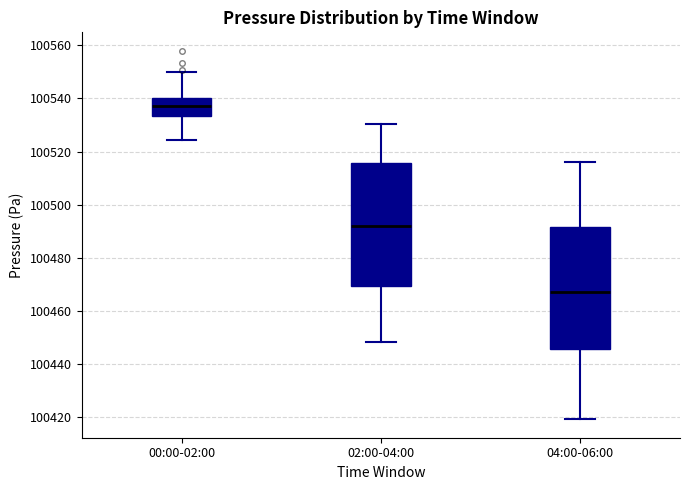

Where is the upper edge of the box for 02:00-04:00 on the y-axis? The values are not printed on the chart, so give them approximately, as read against the axis.

100516